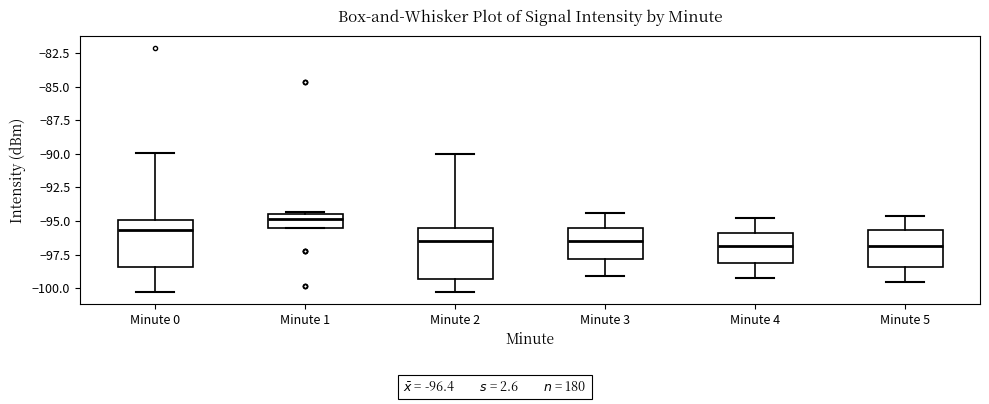

Where is the lower edge of the box for Minute 1 on the y-axis? The values are not printed on the chart, so give them approximately, as read against the axis.

-95.5